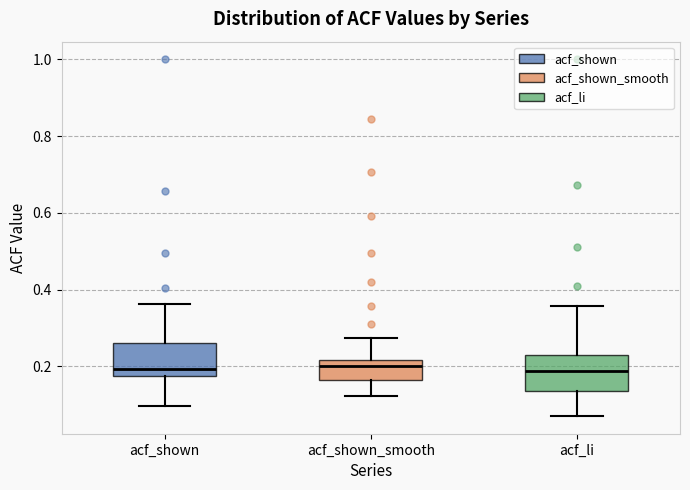

Reading left to right, transcribe this box plot: for each box, give where its median line is, the range the box spans, and where its two whiskers end, as read against the y-axis. The values are not printed on the chart, so give them approximately, as read against the axis.

acf_shown: median 0.20, box 0.18 to 0.26, whiskers 0.10 to 0.36
acf_shown_smooth: median 0.20, box 0.16 to 0.22, whiskers 0.12 to 0.28
acf_li: median 0.18, box 0.14 to 0.22, whiskers 0.08 to 0.36